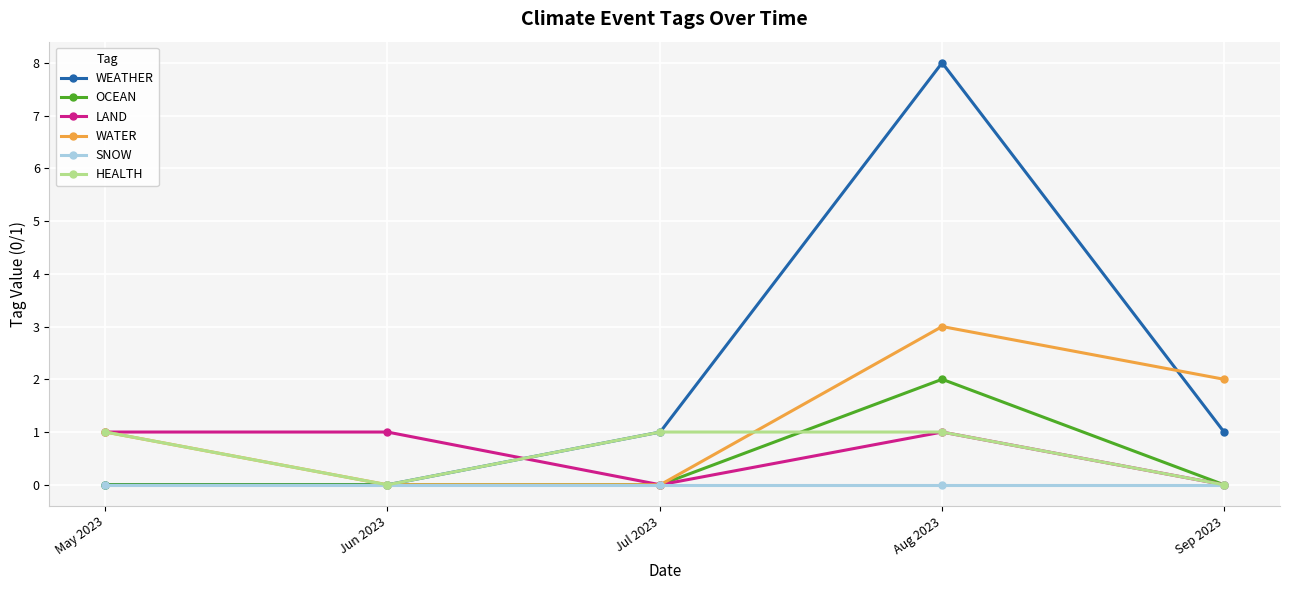

The WATER series shows 1 at Sep 2023. True or false?

False